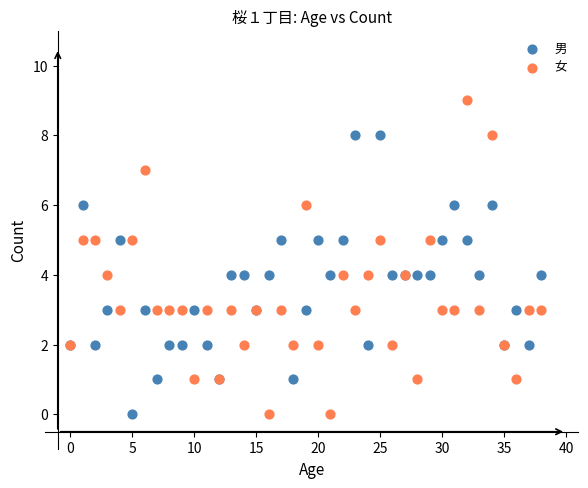

What are all the series names shown in the legend?

男, 女